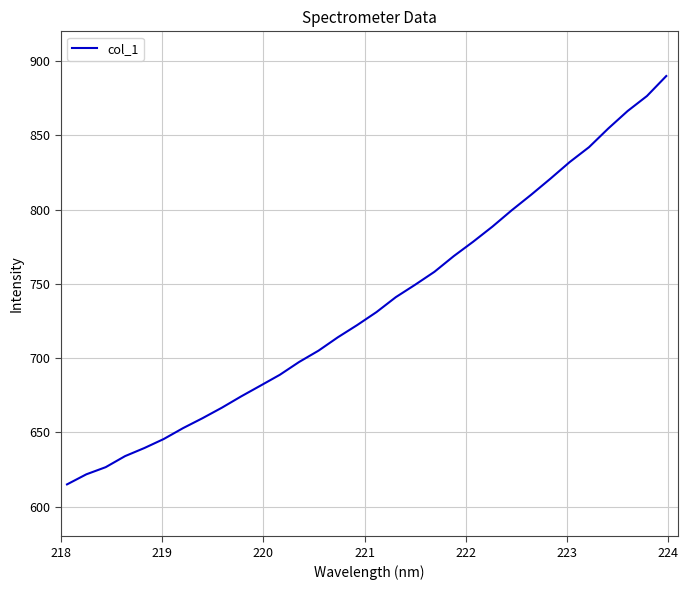

What is the minimum value shown in the chart?

614.9